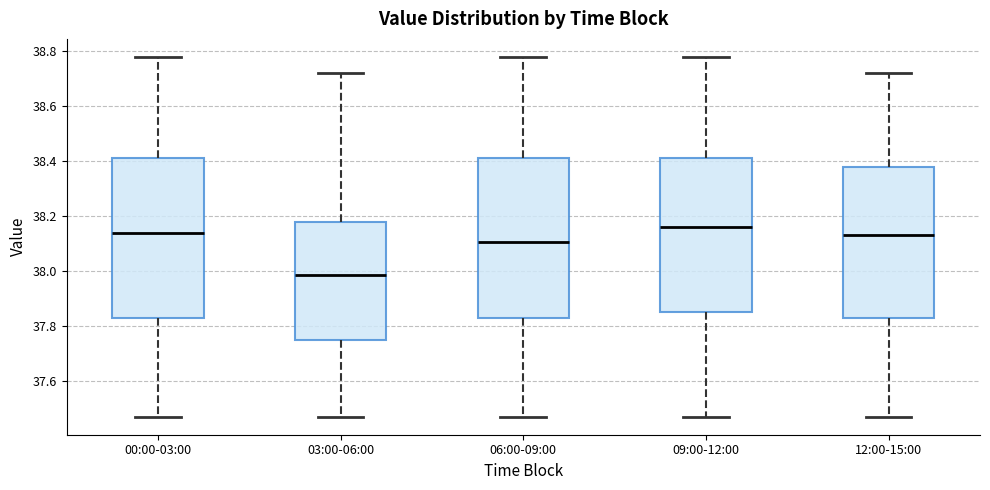

Reading left to right, transcribe this box plot: for each box, give where its median line is, the range the box spans, and where its two whiskers end, as read against the y-axis. The values are not printed on the chart, so give them approximately, as read against the axis.

00:00-03:00: median 38.14, box 37.84 to 38.42, whiskers 37.48 to 38.78
03:00-06:00: median 37.98, box 37.76 to 38.18, whiskers 37.48 to 38.72
06:00-09:00: median 38.10, box 37.84 to 38.42, whiskers 37.48 to 38.78
09:00-12:00: median 38.16, box 37.86 to 38.42, whiskers 37.48 to 38.78
12:00-15:00: median 38.14, box 37.84 to 38.38, whiskers 37.48 to 38.72